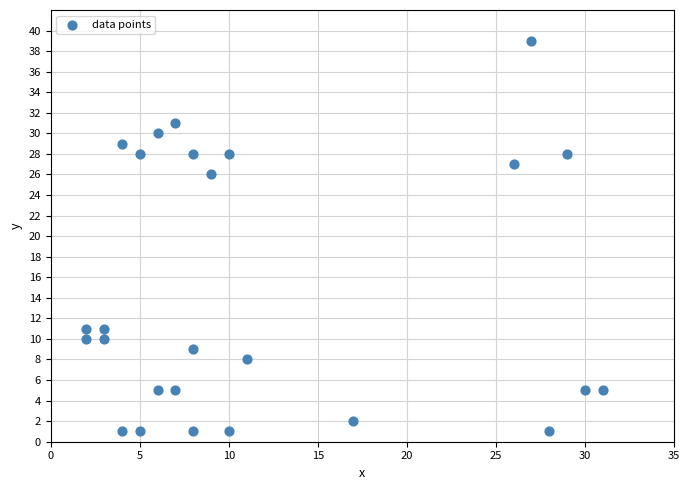

What Y value in the scatter plot is closest to 20?

26